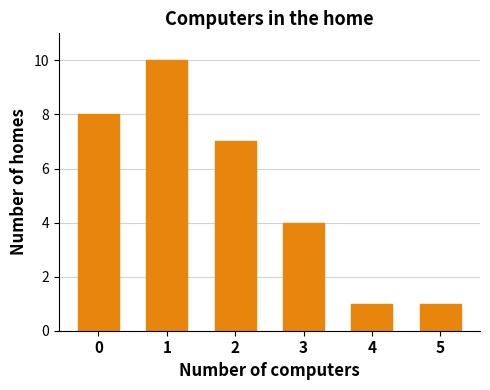

Reading right to left, what are all the values shown in this chart?

1	1	4	7	10	8